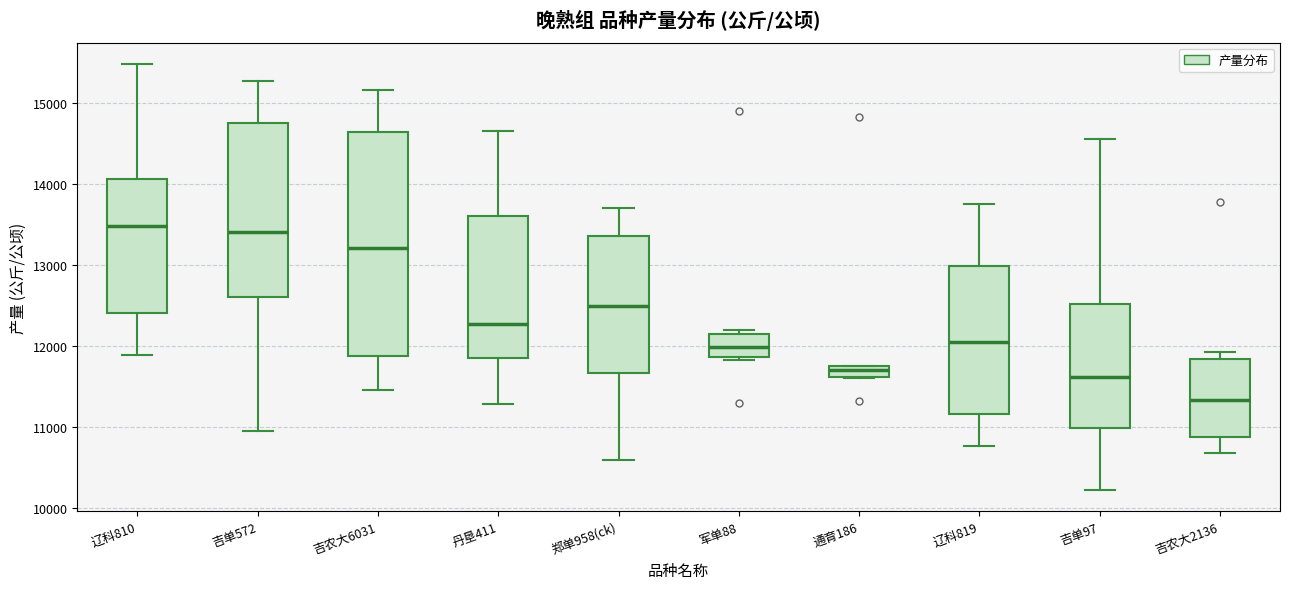

Where does the median line of the box for 吉农大6031 sit on the y-axis? The values are not printed on the chart, so give them approximately, as read against the axis.

13200